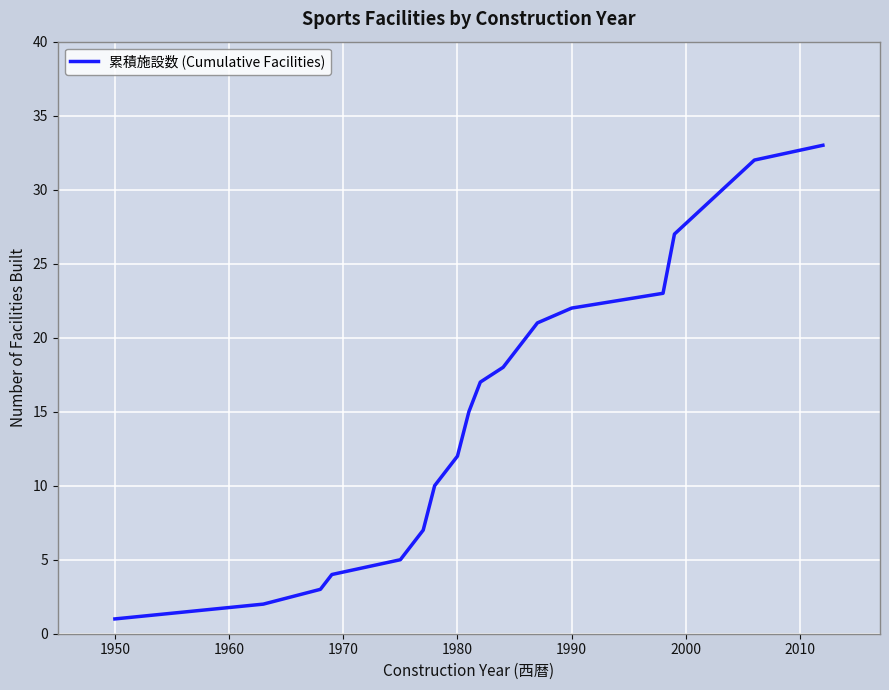

What is the maximum value shown in the chart?

33